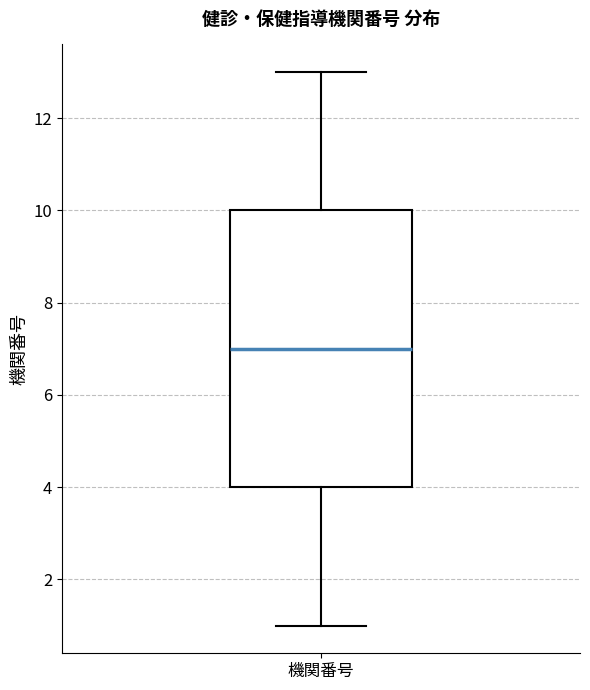

Transcribe this box plot: give where the median line is, the range the box spans, and where the two whiskers end, as read against the y-axis. The values are not printed on the chart, so give them approximately, as read against the axis.

median 7, box 4 to 10, whiskers 1 to 13